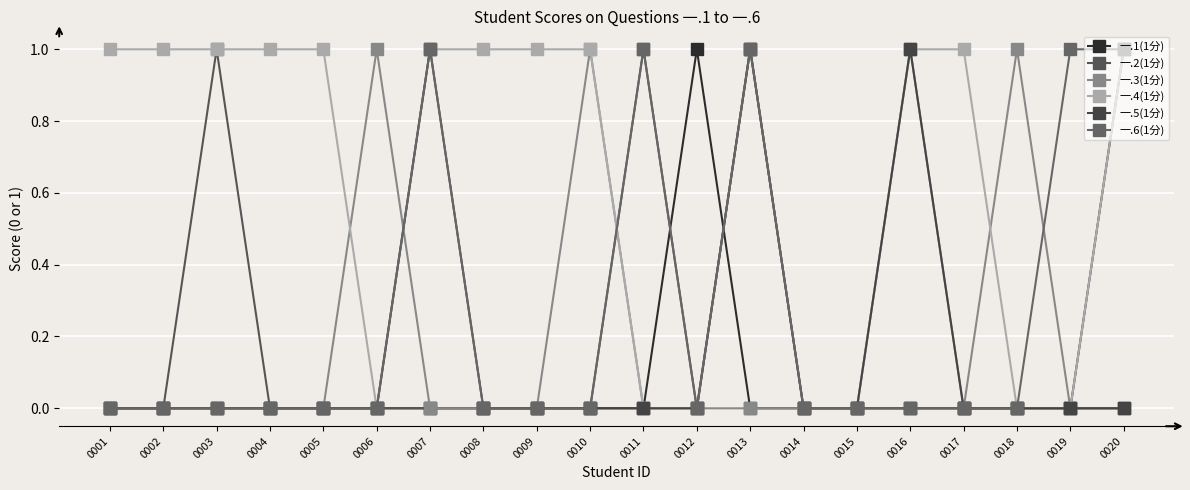

True or false: 一.4(1分) and 一.5(1分) cross at least once.

False